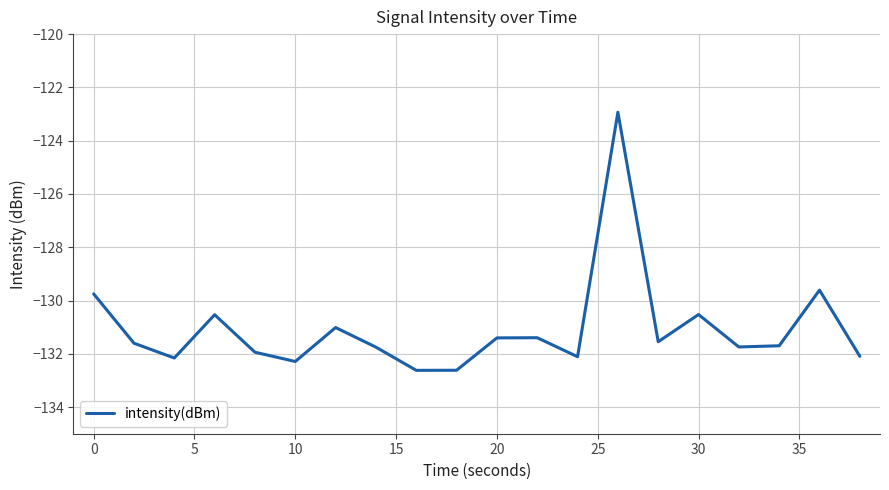

What is the maximum value shown in the chart?

-122.9